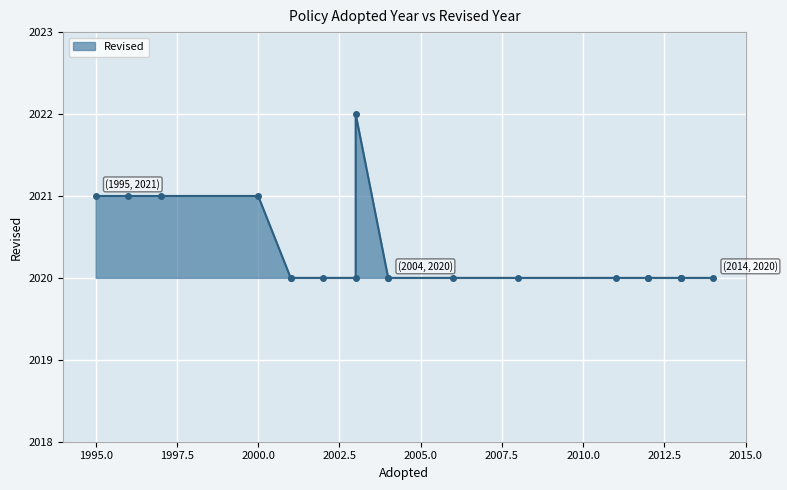

What is the difference between the maximum and minimum values?

2